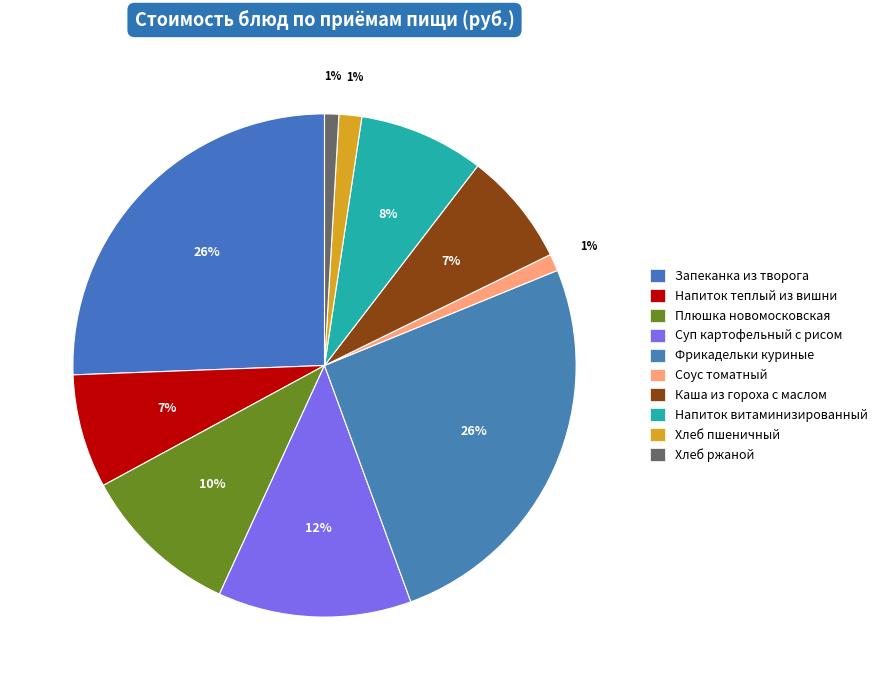

What is the change in value from Плюшка новомосковская to Хлеб ржаной?

-25.5